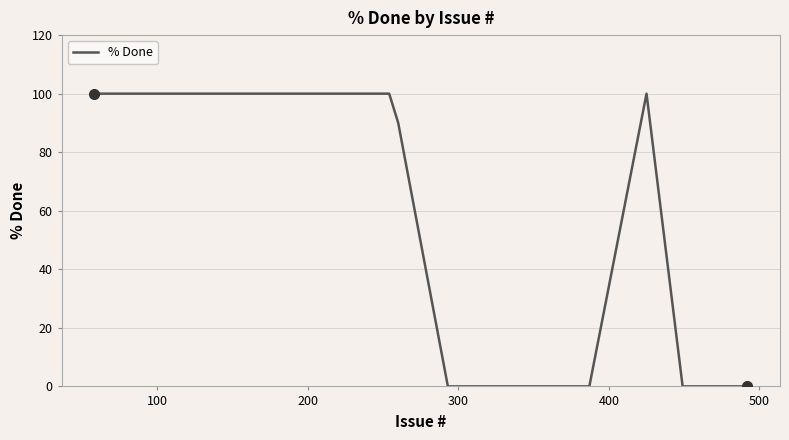

Does the chart have visible grid lines?

Yes